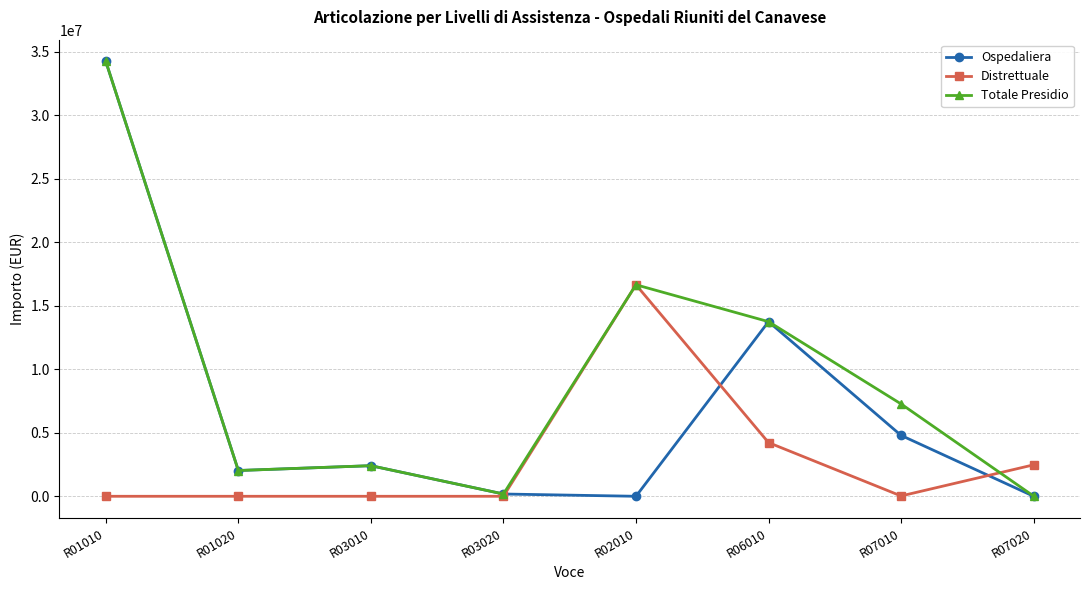

List the series in order of their overall mean, highest first.

Totale Presidio, Ospedaliera, Distrettuale